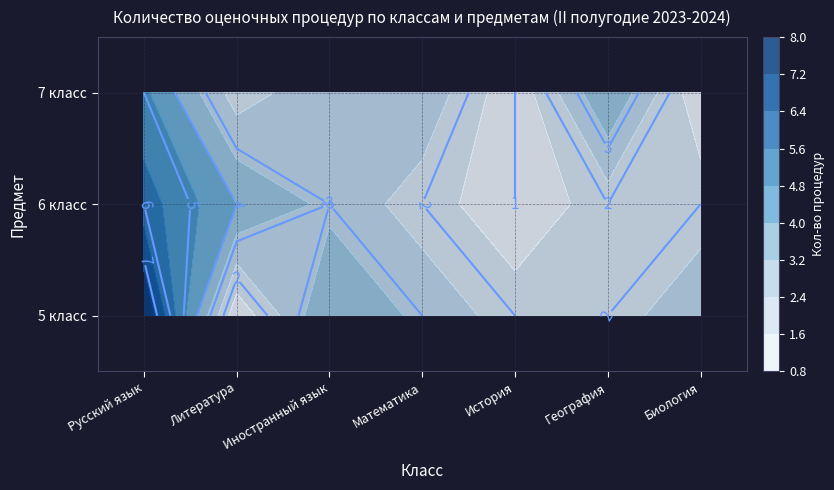

Reading left to right, transcribe all the data shown in this chart.

5 класс: Русский язык=8	Литература=1	Иностранный язык=4	Математика=3	История=2	География=2	Биология=3
6 класс: Русский язык=6	Литература=4	Иностранный язык=3	Математика=2	История=1	География=2	Биология=2
7 класс: Русский язык=5	Литература=2	Иностранный язык=3	Математика=3	История=1	География=4	Биология=1